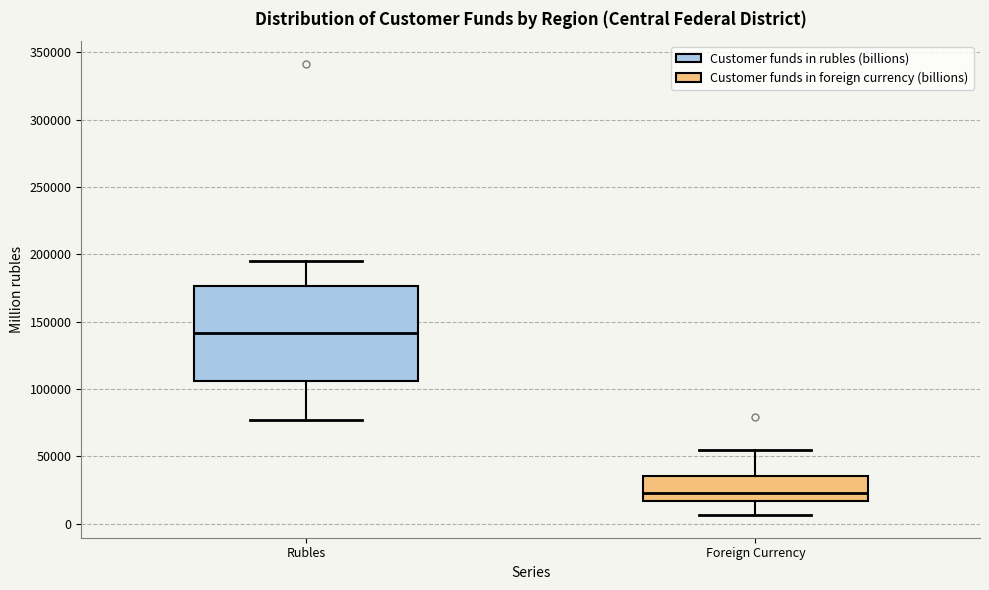

Reading left to right, read every box against the y-axis: the position of its median line, the range the box covers, and the ends of its whiskers. The values are not printed on the chart, so give them approximately, as read against the axis.

Rubles: median 140000, box 105000 to 175000, whiskers 75000 to 195000
Foreign Currency: median 25000, box 15000 to 35000, whiskers 5000 to 55000